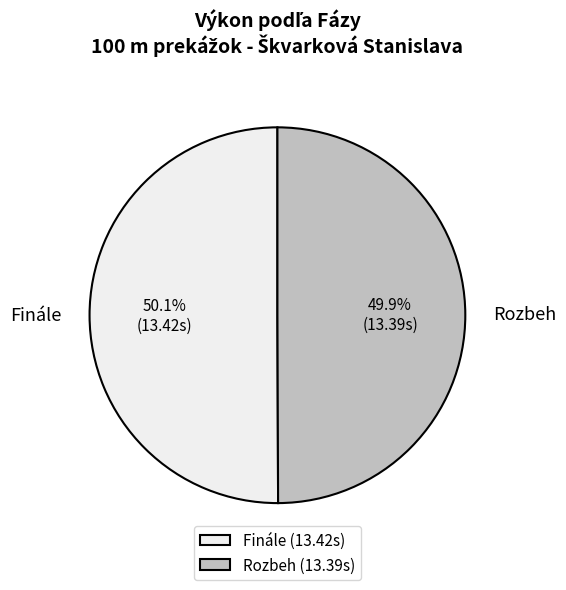

What percentage is NOT represented by Rozbeh?

50.1%